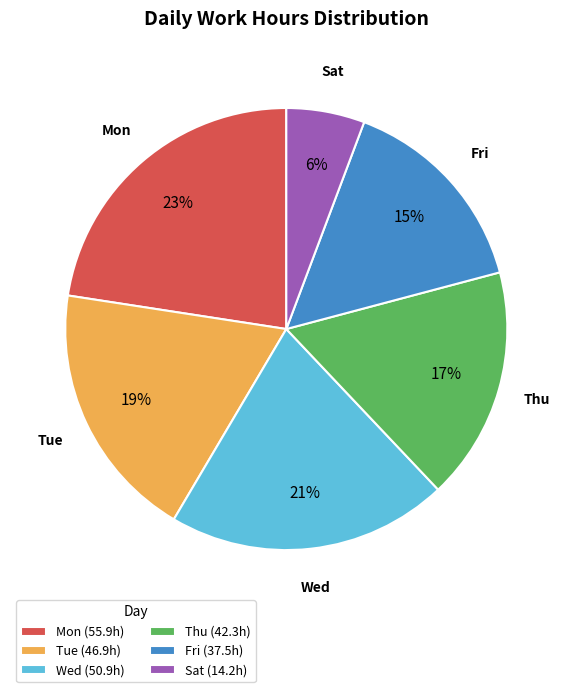

Combined, do Wed and Thu account for over 50%?

No